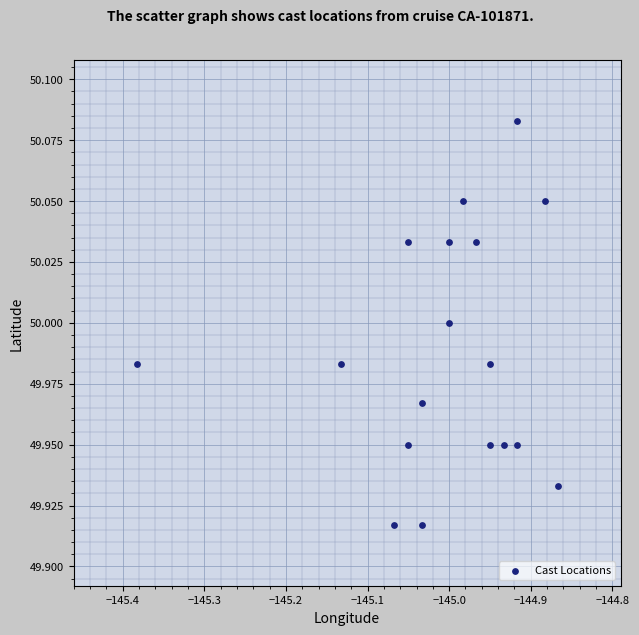

What is the range of X values (max minus min)?

0.5